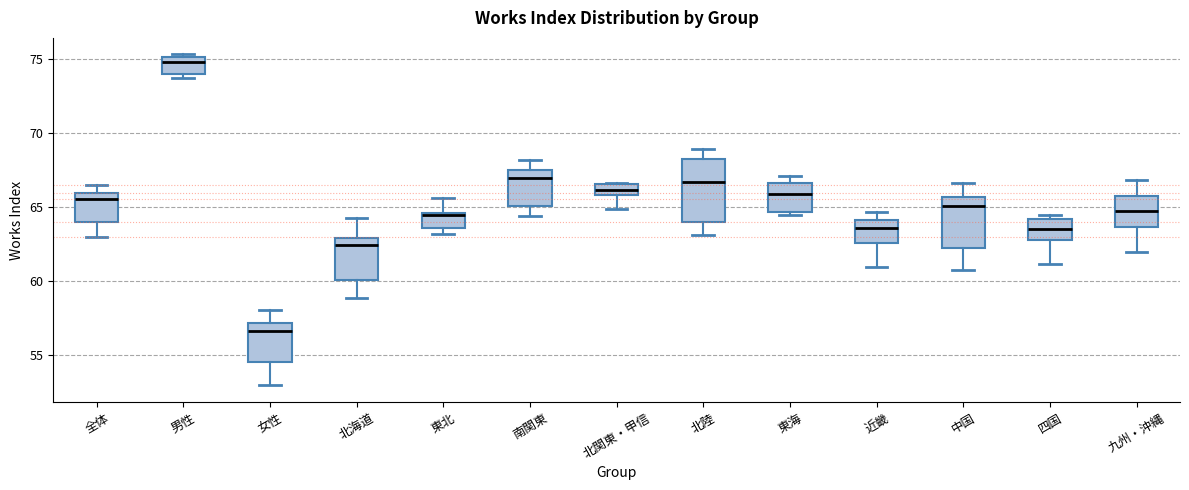

Which box has the lowest median line?

女性